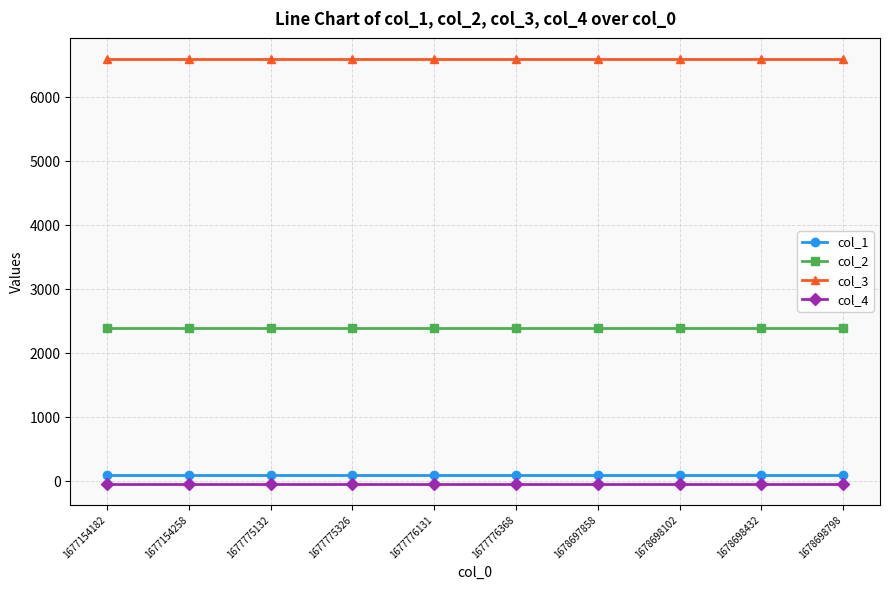

What are all the series names shown in the legend?

col_1, col_2, col_3, col_4